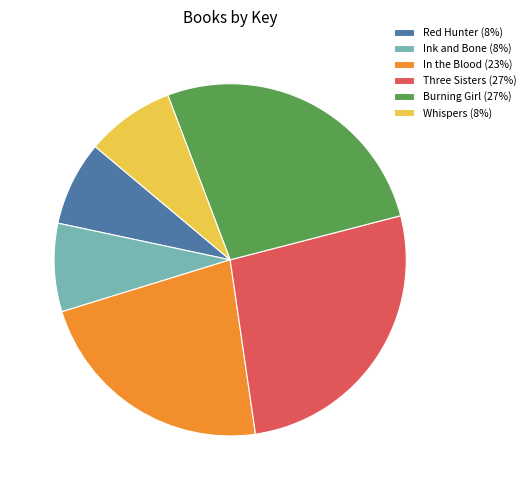

How many segments does this pie chart have?

6